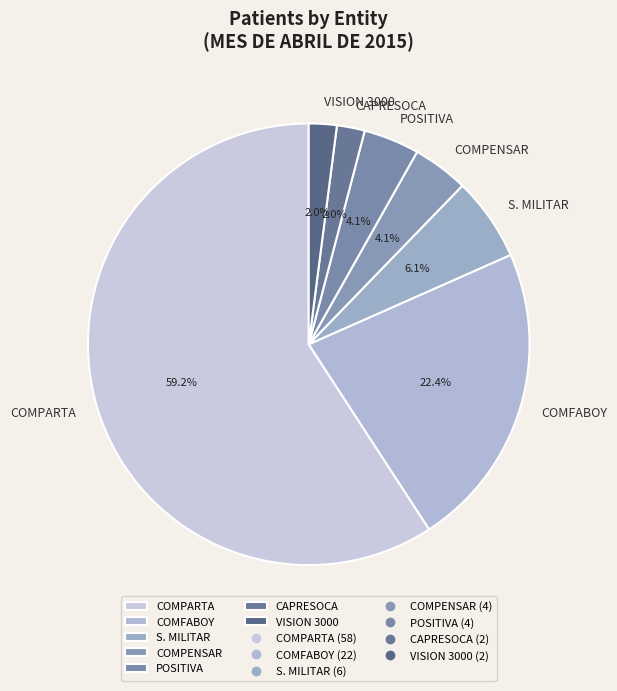

Is it true that CAPRESOCA is 2% of the pie?

True